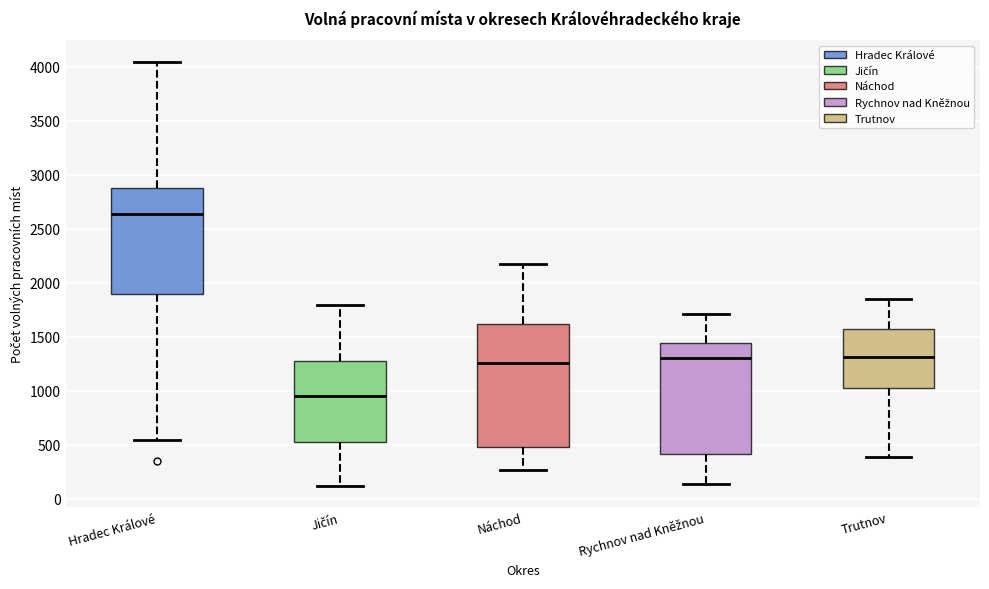

Reading left to right, read every box against the y-axis: the position of its median line, the range the box covers, and the ends of its whiskers. The values are not printed on the chart, so give them approximately, as read against the axis.

Hradec Králové: median 2650, box 1900 to 2900, whiskers 550 to 4050
Jičín: median 950, box 500 to 1300, whiskers 100 to 1800
Náchod: median 1250, box 500 to 1600, whiskers 250 to 2200
Rychnov nad Kněžnou: median 1300, box 400 to 1450, whiskers 150 to 1700
Trutnov: median 1300, box 1050 to 1550, whiskers 400 to 1850